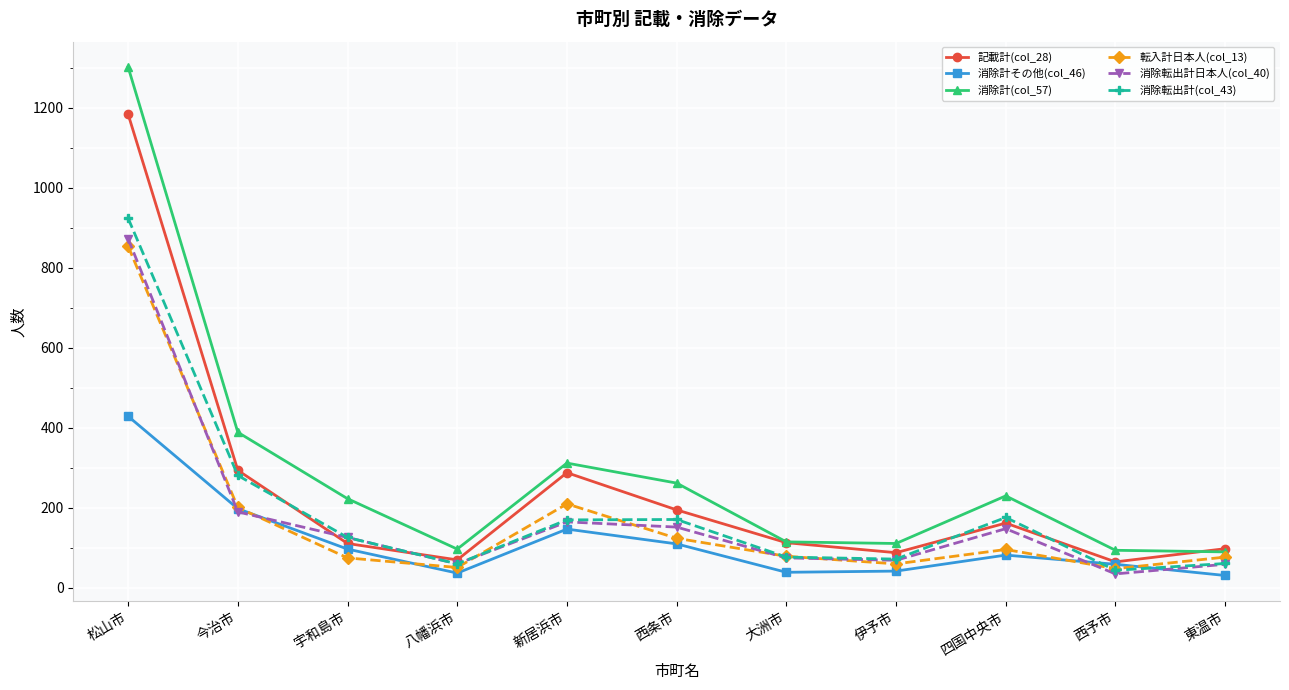

Which series changed the most between 今治市 and 大洲市?

消除計(col_57)